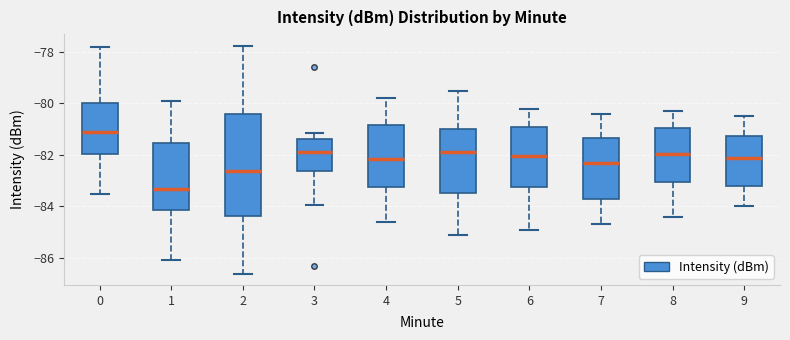

Reading left to right, read every box against the y-axis: the position of its median line, the range the box covers, and the ends of its whiskers. The values are not printed on the chart, so give them approximately, as read against the axis.

0: median -81.2, box -82.0 to -80.0, whiskers -83.6 to -77.8
1: median -83.4, box -84.2 to -81.6, whiskers -86.0 to -80.0
2: median -82.6, box -84.4 to -80.4, whiskers -86.6 to -77.8
3: median -81.8, box -82.6 to -81.4, whiskers -84.0 to -81.2
4: median -82.2, box -83.2 to -80.8, whiskers -84.6 to -79.8
5: median -81.8, box -83.4 to -81.0, whiskers -85.0 to -79.4
6: median -82.0, box -83.2 to -81.0, whiskers -84.8 to -80.2
7: median -82.2, box -83.8 to -81.4, whiskers -84.6 to -80.4
8: median -82.0, box -83.0 to -81.0, whiskers -84.4 to -80.2
9: median -82.0, box -83.2 to -81.2, whiskers -84.0 to -80.4